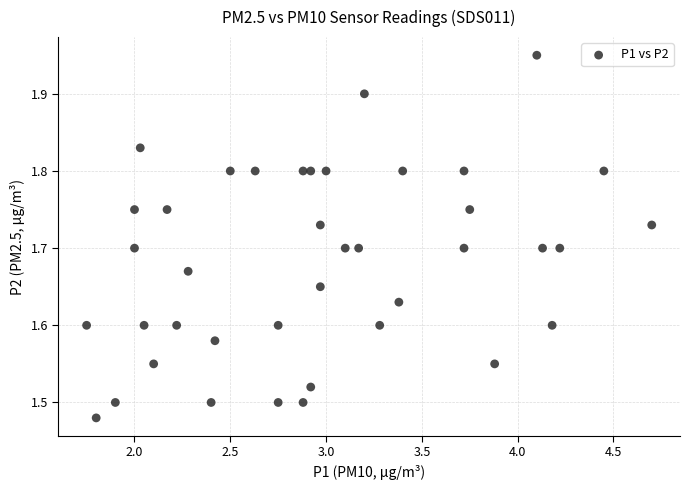

What is the range of X values (max minus min)?

3.0